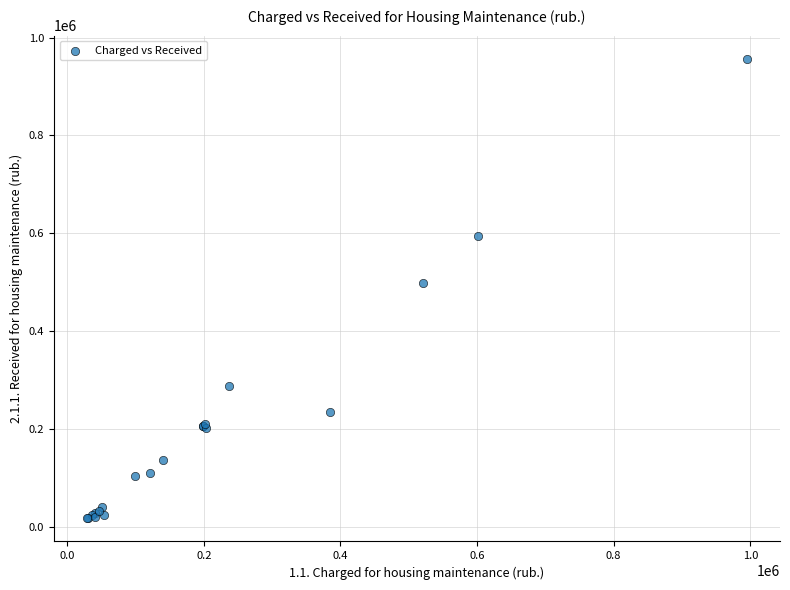

What Y value in the scatter plot is closest to 487274?

498575.3